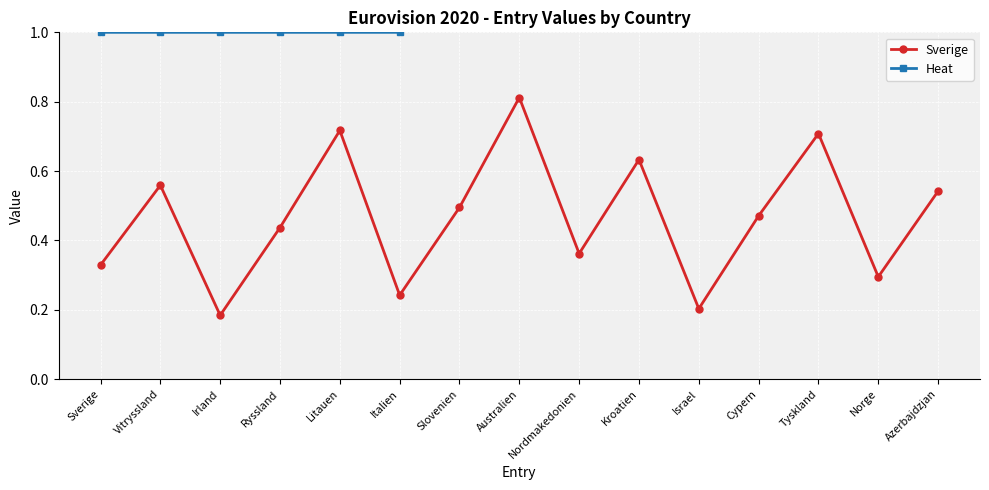

At how many categories does at least one series exceed 1?

9